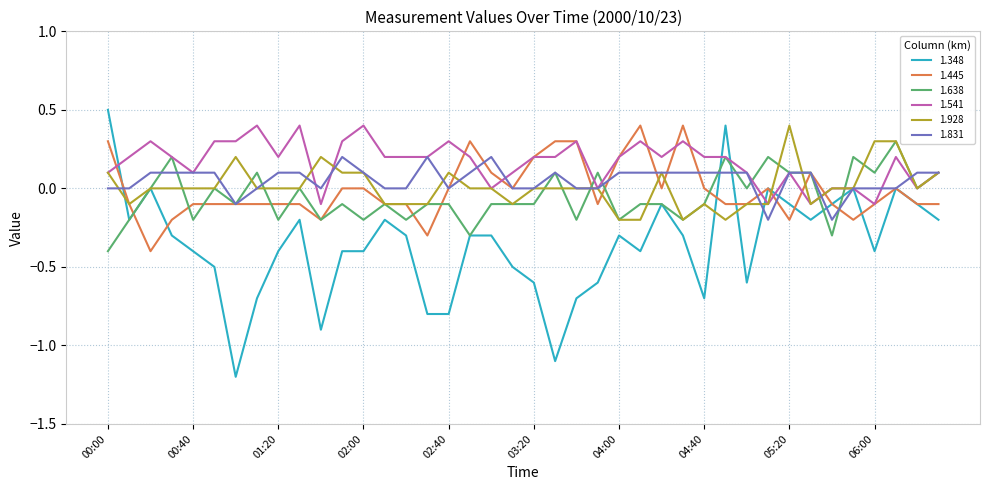

Which series has the largest total across all categories?

1.541